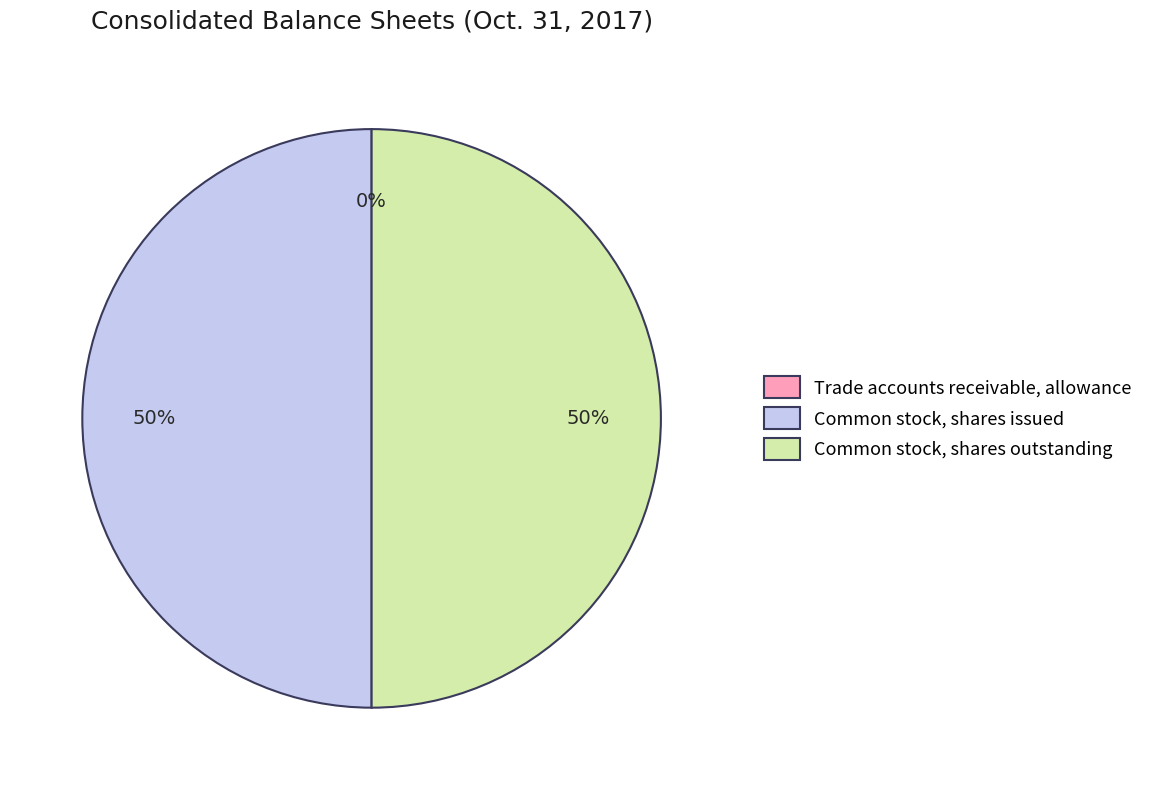

The Common stock, shares issued slice represents 50% of the pie. True or false?

True